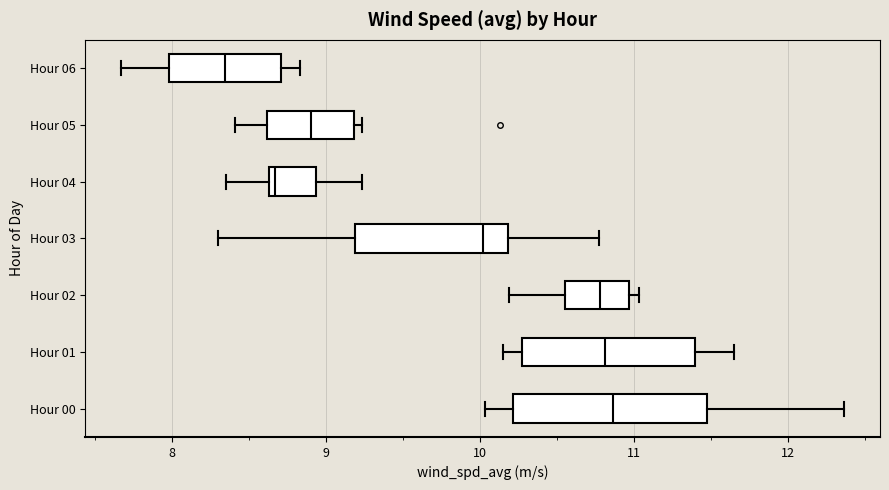

Where does the right whisker of the box for Hour 03 end on the x-axis? The values are not printed on the chart, so give them approximately, as read against the axis.

10.8